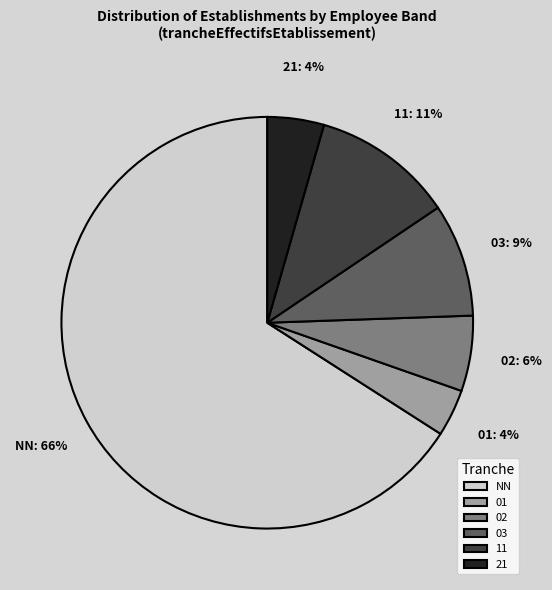

Does any single category account for the majority?

Yes